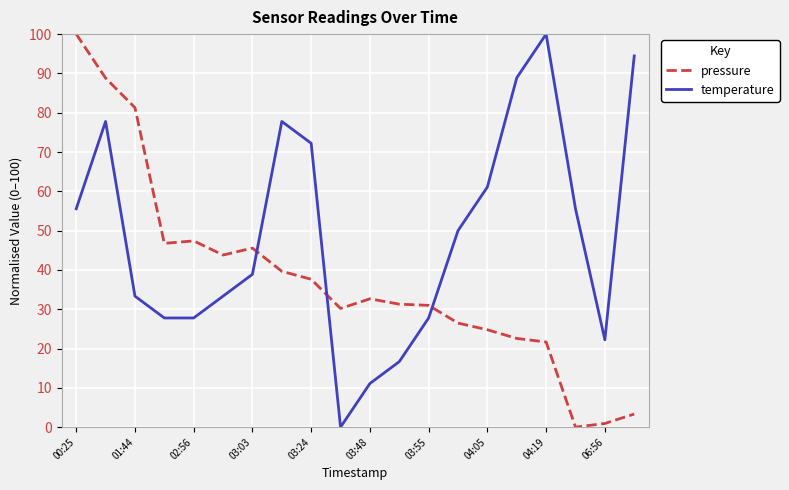

Which series has the largest total across all categories?

temperature